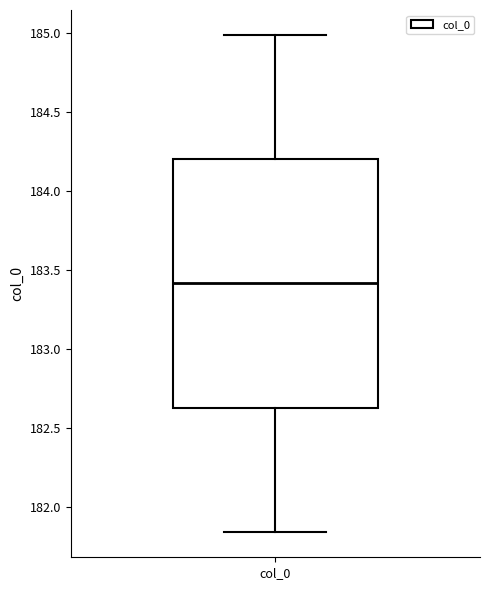

Read this box plot against the y-axis: the position of the median line, the range covered by the box, and the ends of both whiskers. The values are not printed on the chart, so give them approximately, as read against the axis.

median 183.40, box 182.65 to 184.20, whiskers 181.85 to 185.00